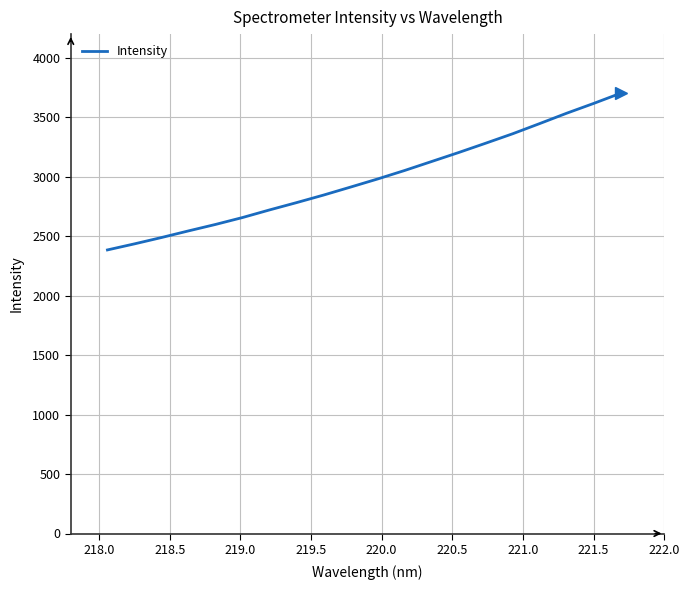

Count the number of values greater than 2981.

10